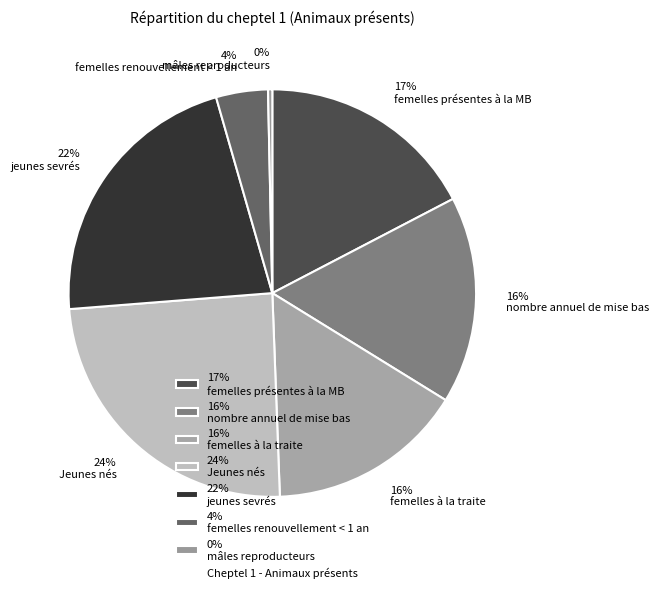

Count the number of slices in the pie.

7